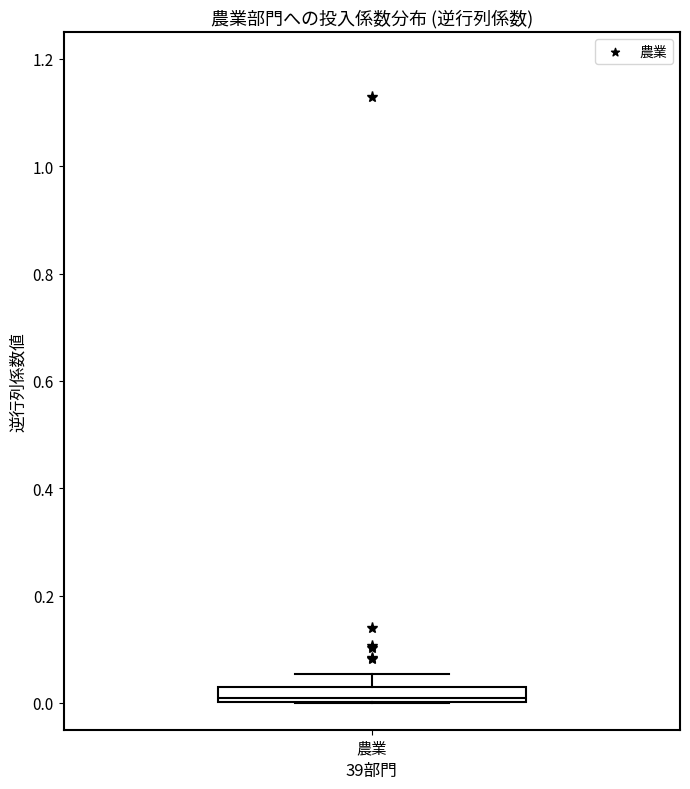

Where is the lower edge of the box for 農業 on the y-axis? The values are not printed on the chart, so give them approximately, as read against the axis.

0.00